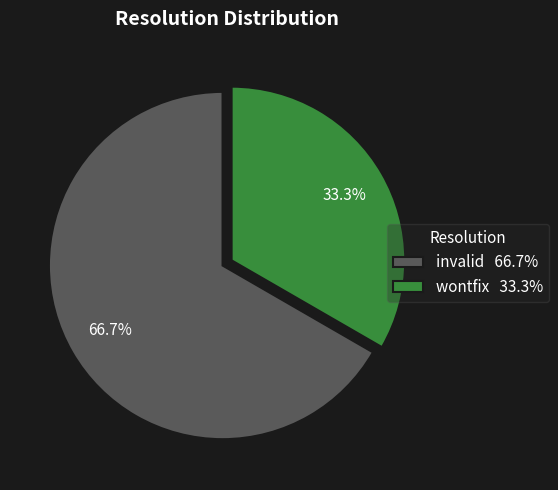

What is the largest slice in the pie chart?

invalid